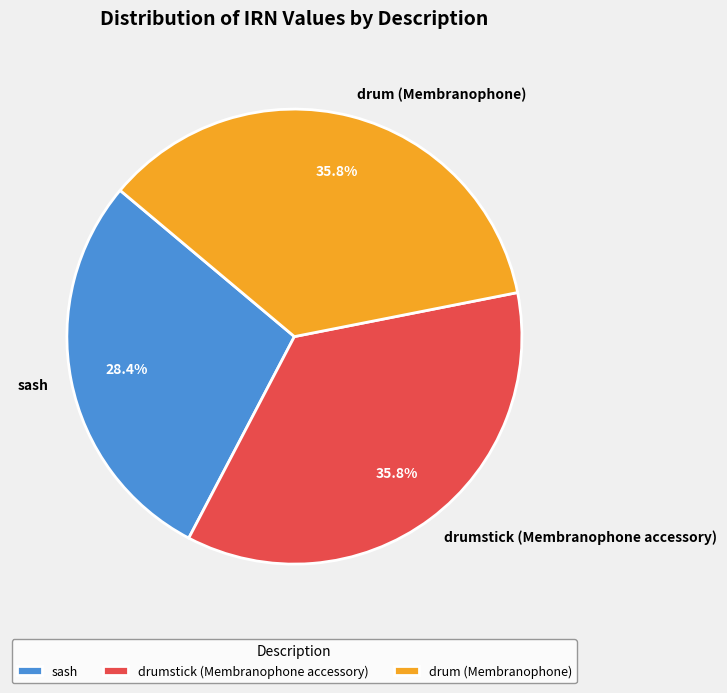

Does any single category account for the majority?

No